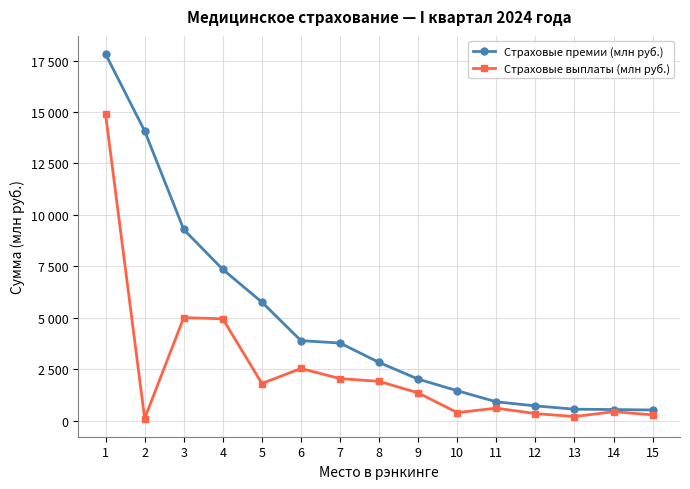

What is the spread (max minus min) of values at 4?

2400.7